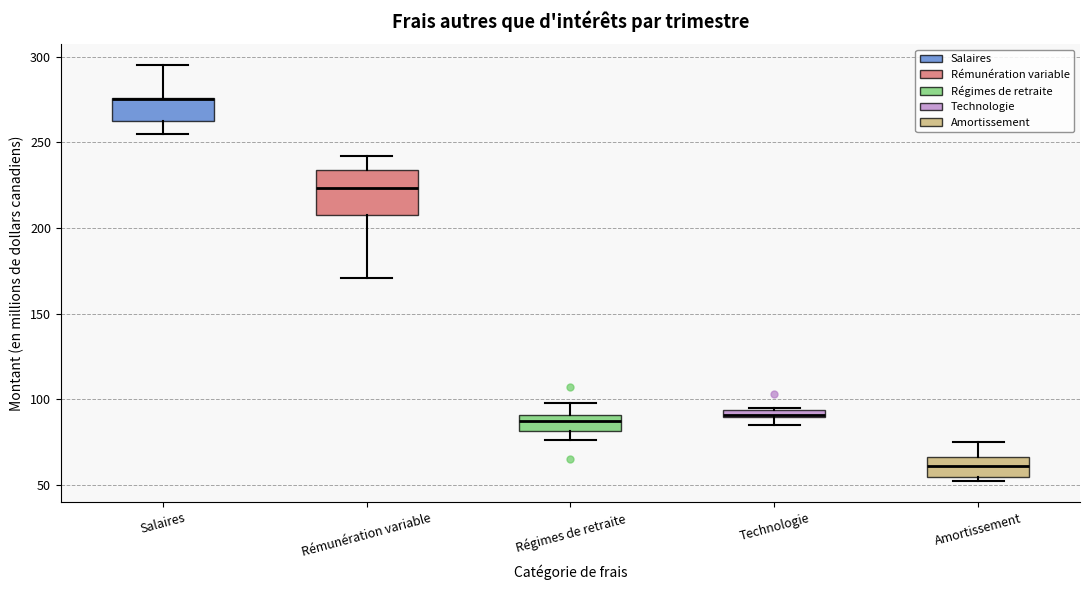

Which box is the tallest, from its lower edge to its upper edge?

Rémunération variable